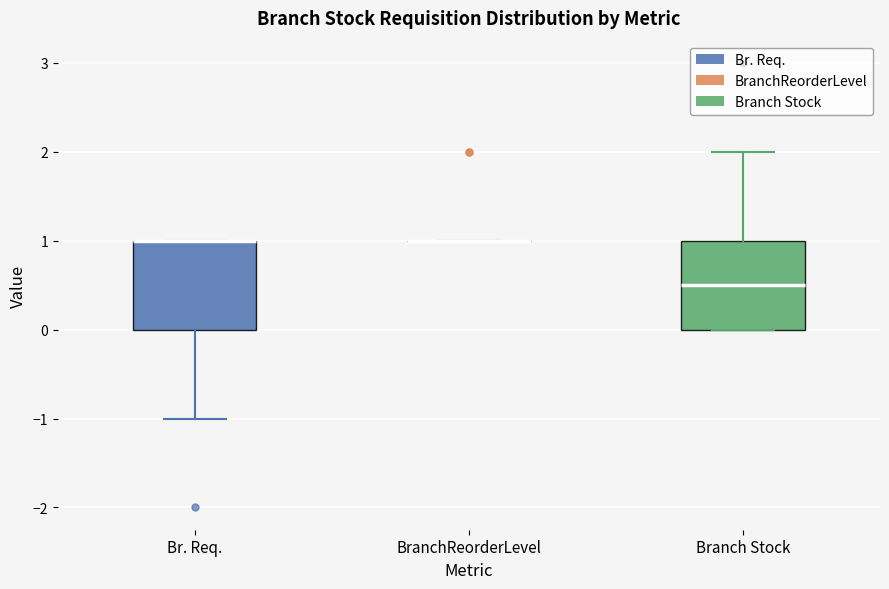

Reading left to right, transcribe this box plot: for each box, give where its median line is, the range the box spans, and where its two whiskers end, as read against the y-axis. The values are not printed on the chart, so give them approximately, as read against the axis.

Br. Req.: median 1.0 (drawn on the box's upper edge), box 0.0 to 1.0, whiskers -1.0 to 1.0
BranchReorderLevel: box collapsed to a line at 1.0, whiskers 1.0 to 1.0
Branch Stock: median 0.5, box 0.0 to 1.0, whiskers 0.0 to 2.0